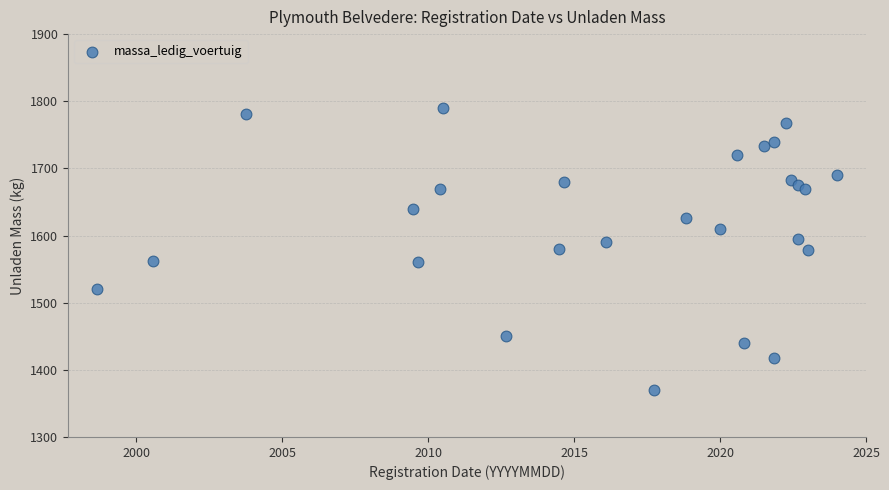

What is the range of Y values (max minus min)?

420